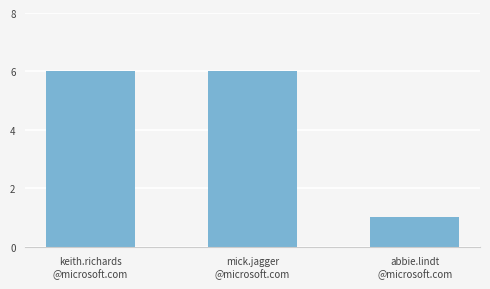

What is the label of the 1st bar from the right?

abbie.lindt
@microsoft.com